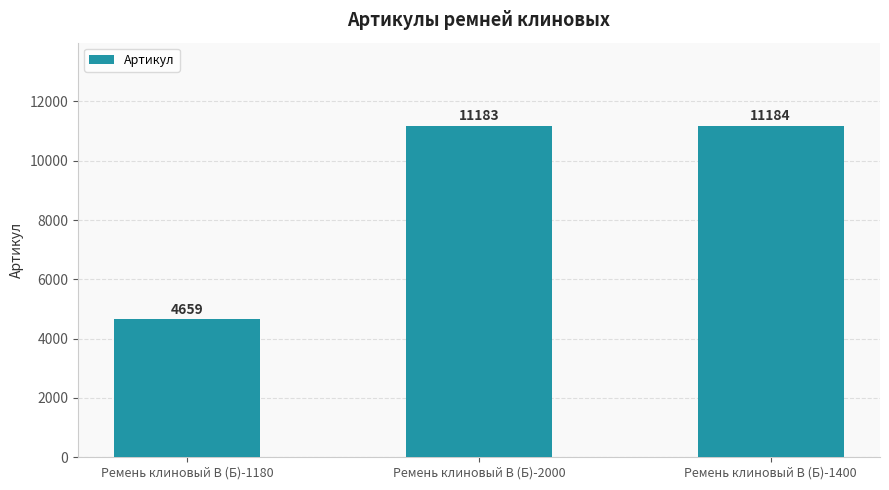

How many categories are shown in the chart?

3